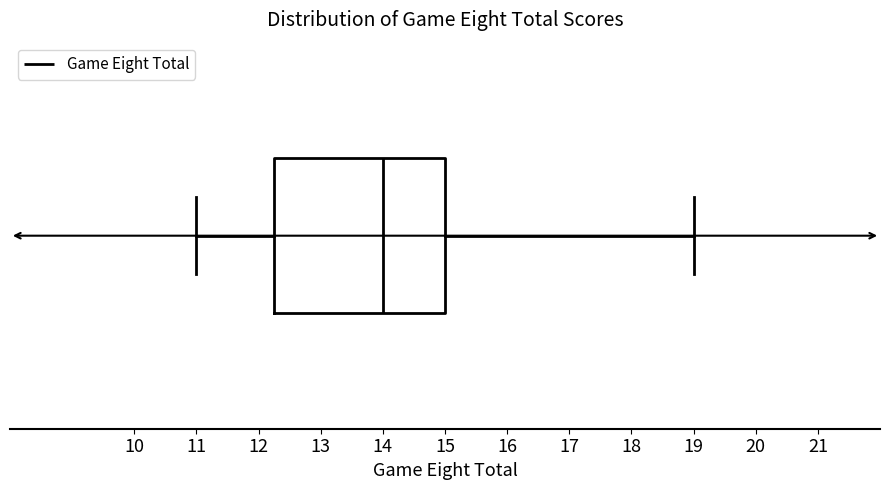

Read this box plot against the x-axis: the position of the median line, the range covered by the box, and the ends of both whiskers. The values are not printed on the chart, so give them approximately, as read against the axis.

median 14.0, box 12.3 to 15.0, whiskers 11.0 to 19.0